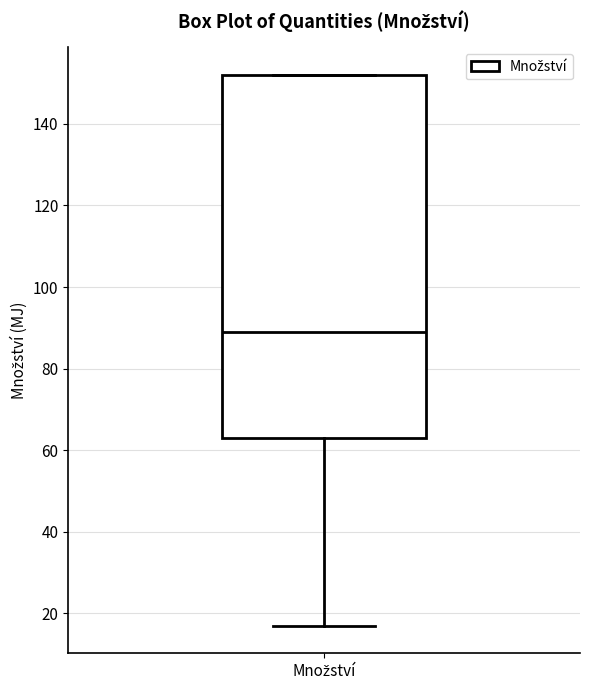

Where is the upper edge of the box for Množství on the y-axis? The values are not printed on the chart, so give them approximately, as read against the axis.

152